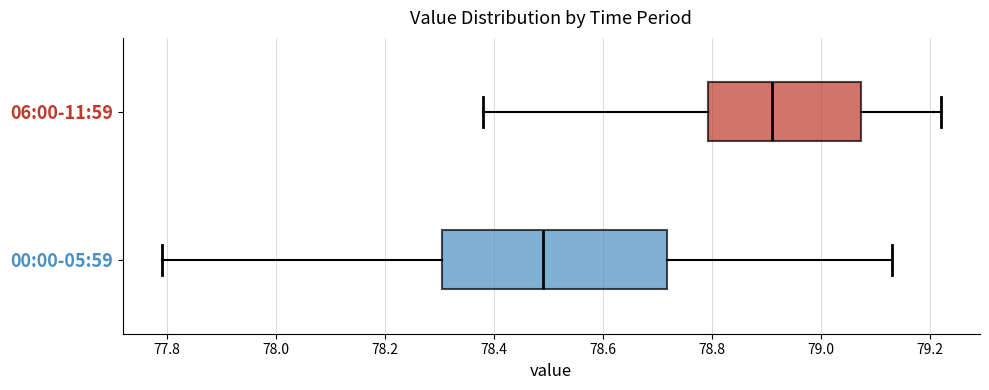

Which box's median line is the furthest to the left?

00:00-05:59